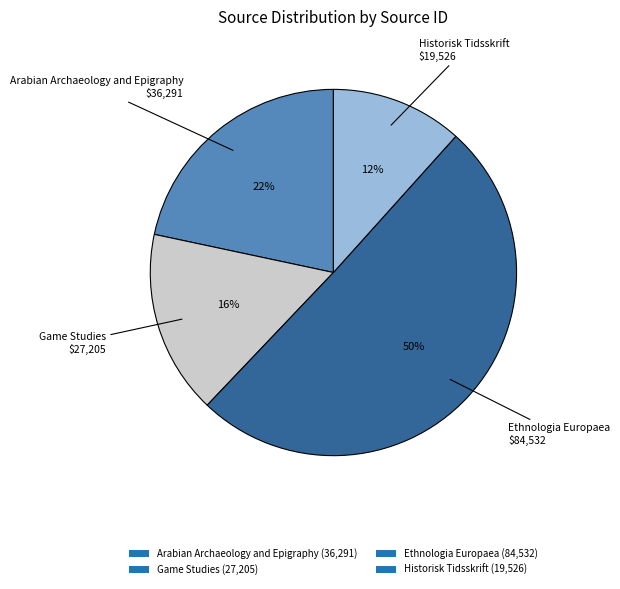

Combined, do Game Studies and Arabian Archaeology and Epigraphy account for over 50%?

No